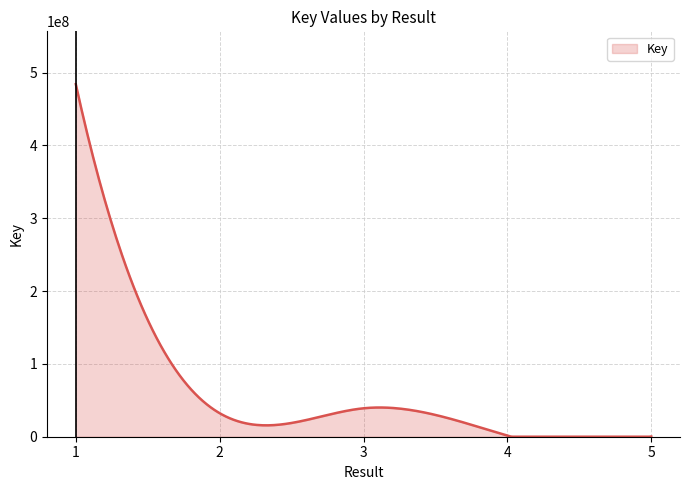

What is the maximum value shown in the chart?

484133044.0